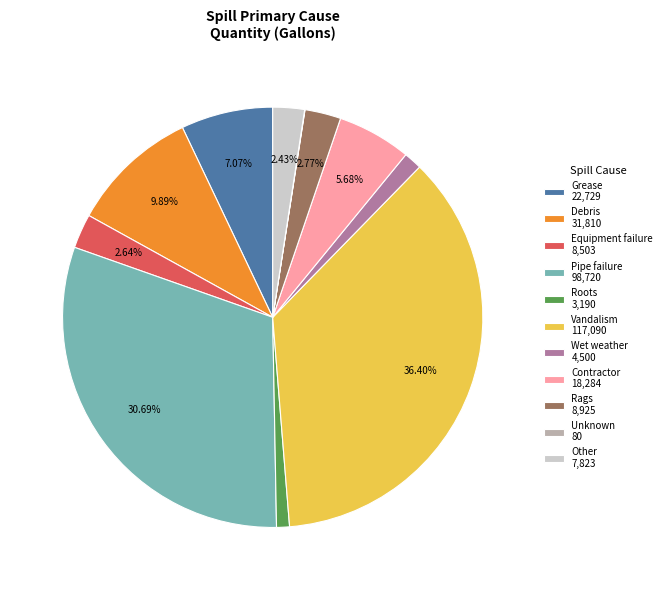

Approximately how many times larger is the value at Wet weather 4,500 compared to Other 7,823?

0.6